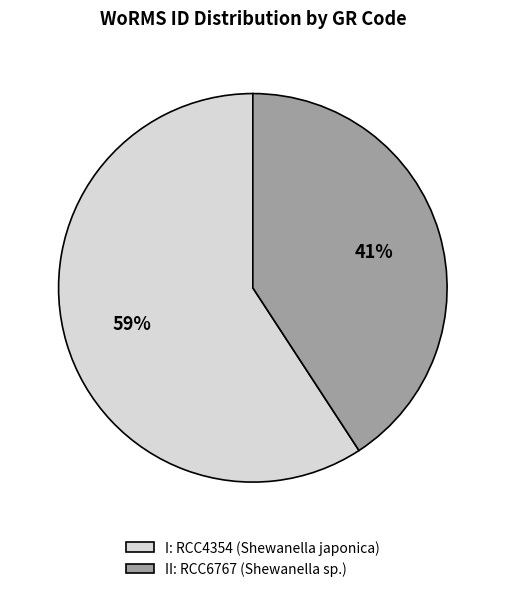

What percentage is the II: RCC6767 (Shewanella sp.) slice, to the nearest percent?

41%